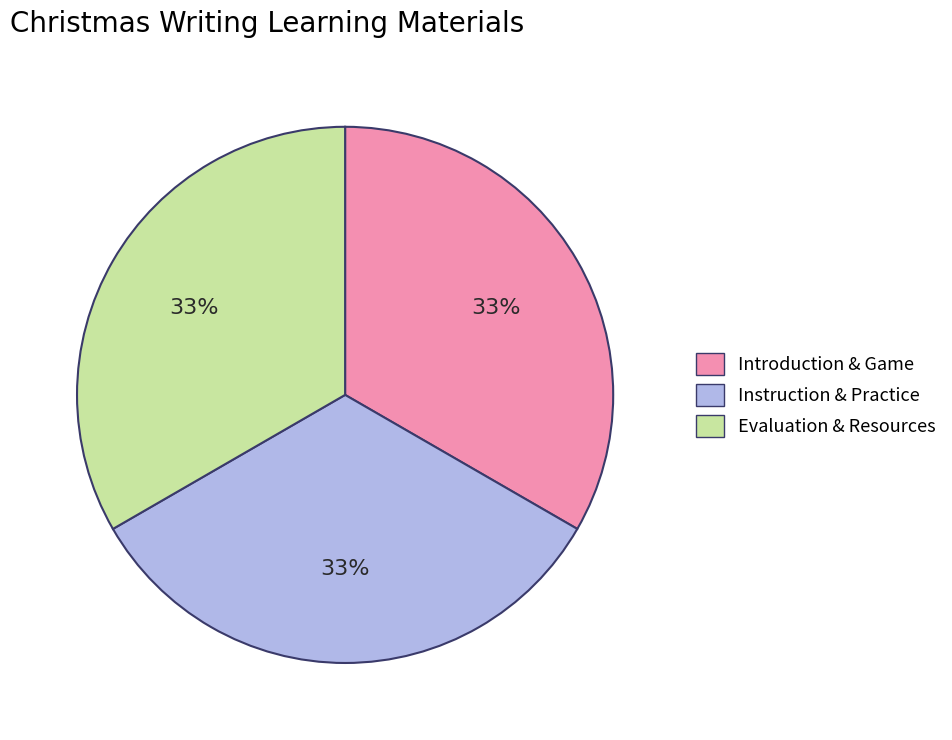

How many slices are in this pie chart?

3